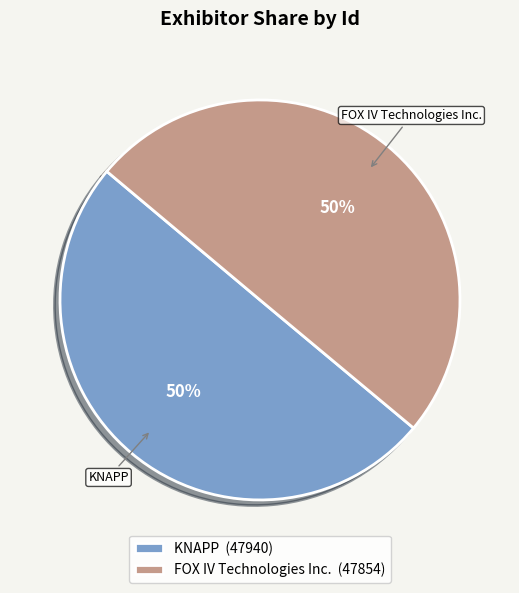

How many segments does this pie chart have?

2